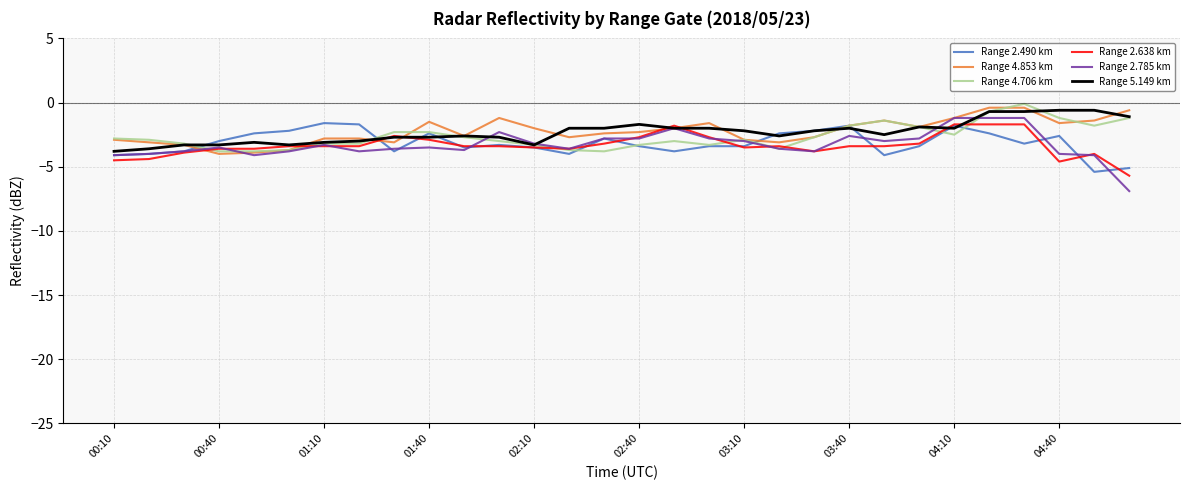

What is the highest value of the Range 5.149 km series?

-0.6